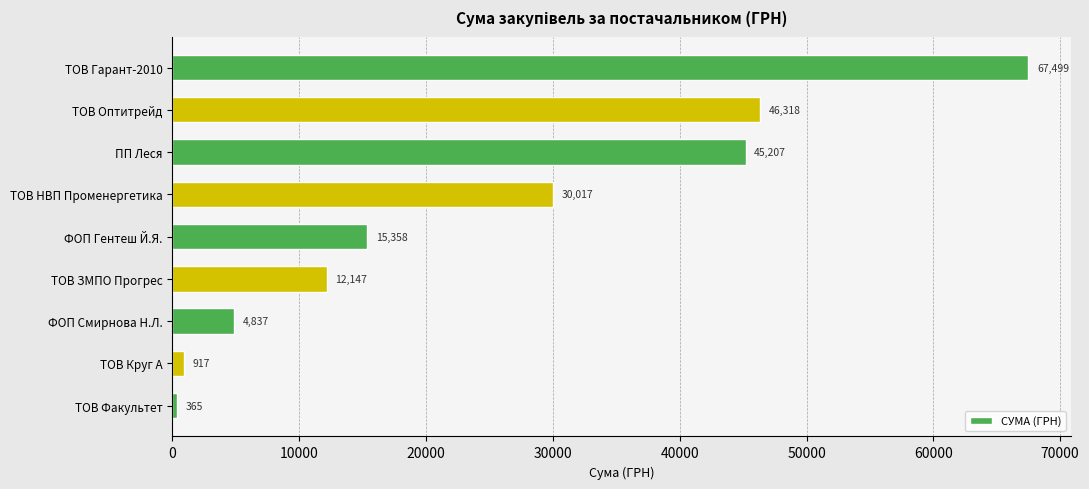

What value does the data have at ТОВ Гарант-2010?

67499.4